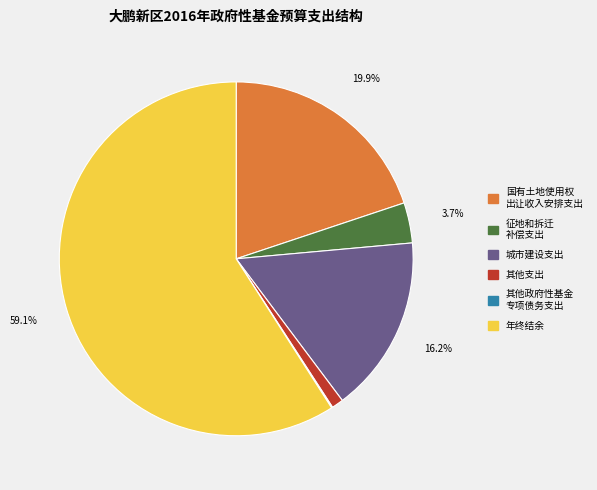

What is the majority slice?

年终结余